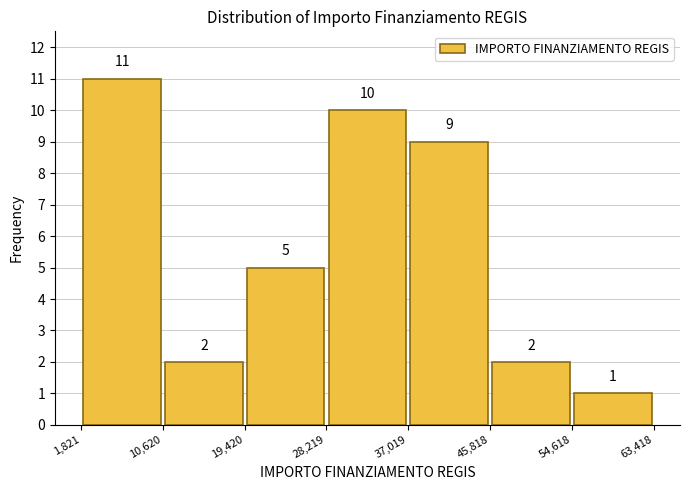

Reading left to right, list every bar in this chart as the range it spans on the x-axis followed by its height.

1,821 to 10,620: 11
10,620 to 19,420: 2
19,420 to 28,219: 5
28,219 to 37,019: 10
37,019 to 45,818: 9
45,818 to 54,618: 2
54,618 to 63,418: 1